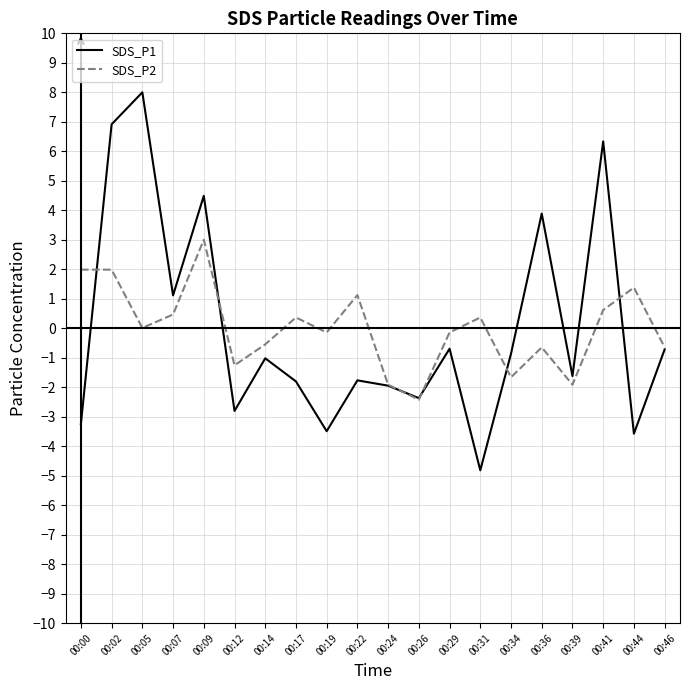

At which category is the sum across all series the highest?

00:02